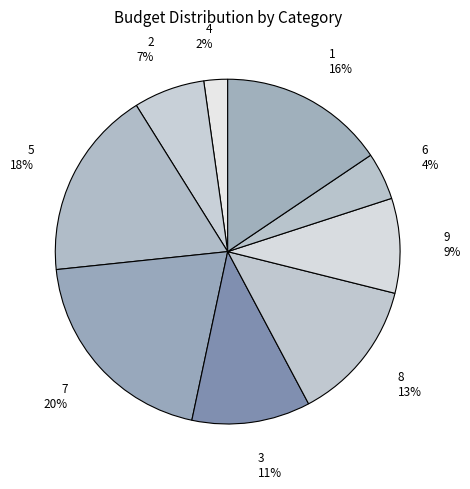

To the nearest percent, what is the difference between the 6 and 4 slice percentages?

2%